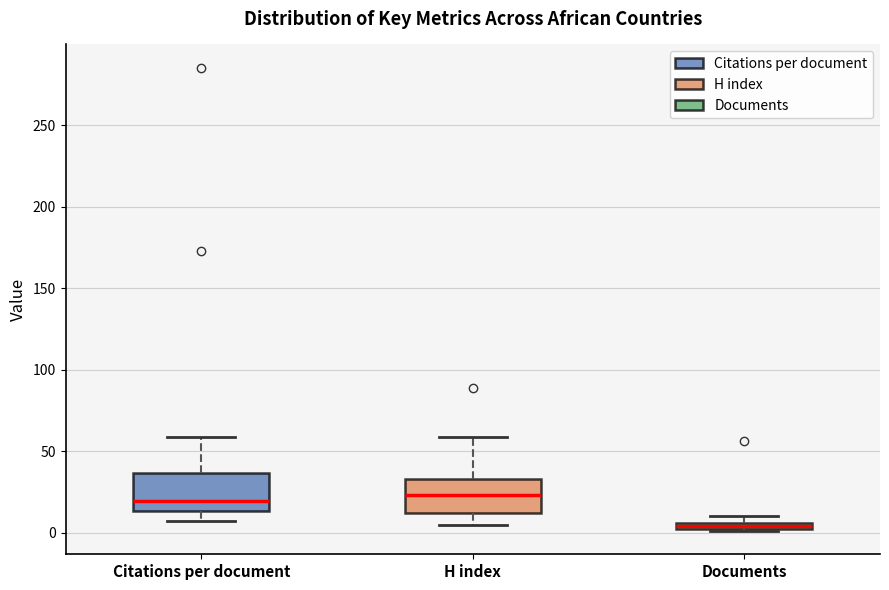

Where is the lower edge of the box for H index on the y-axis? The values are not printed on the chart, so give them approximately, as read against the axis.

10